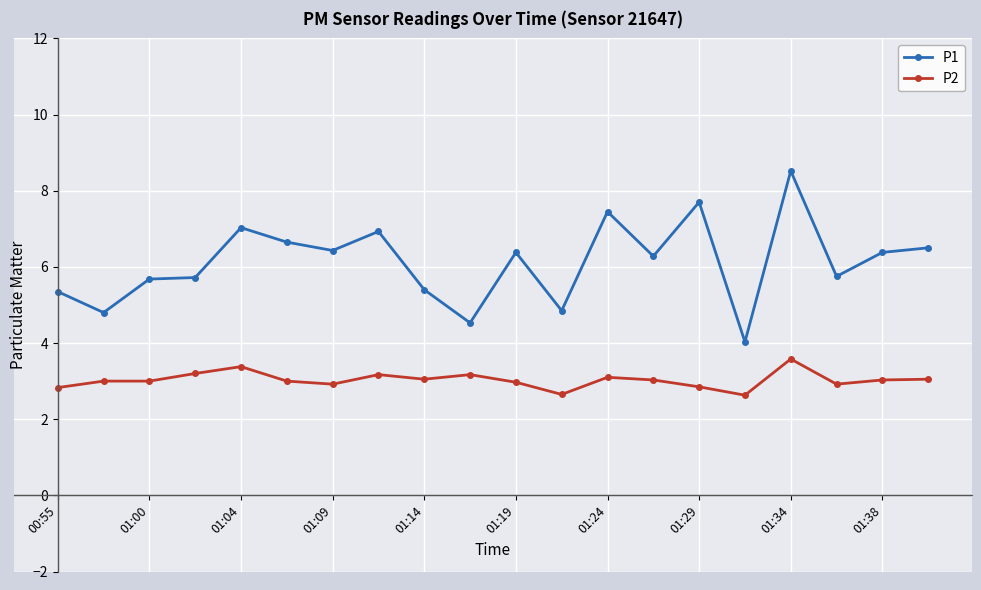

True or false: P2 has more than 1 points higher than both neighbors.

True